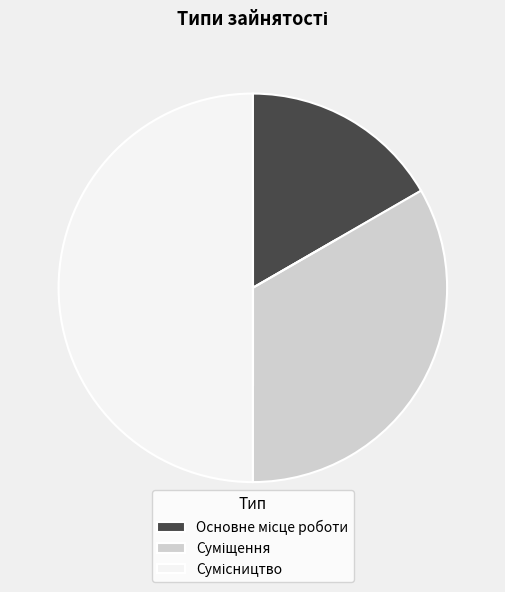

Count the number of slices in the pie.

3